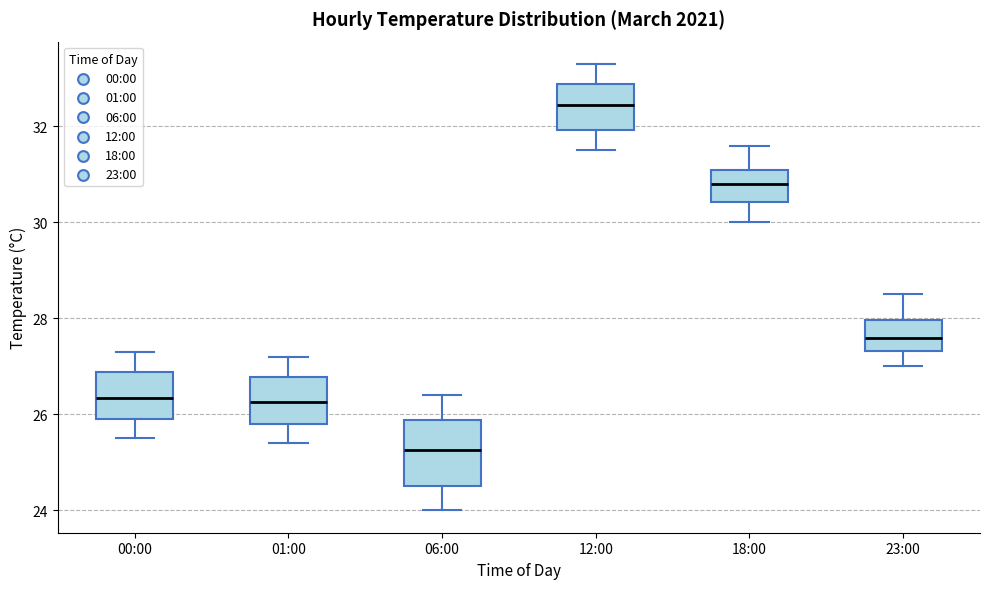

Where does the upper whisker of the box for 18:00 end on the y-axis? The values are not printed on the chart, so give them approximately, as read against the axis.

31.6